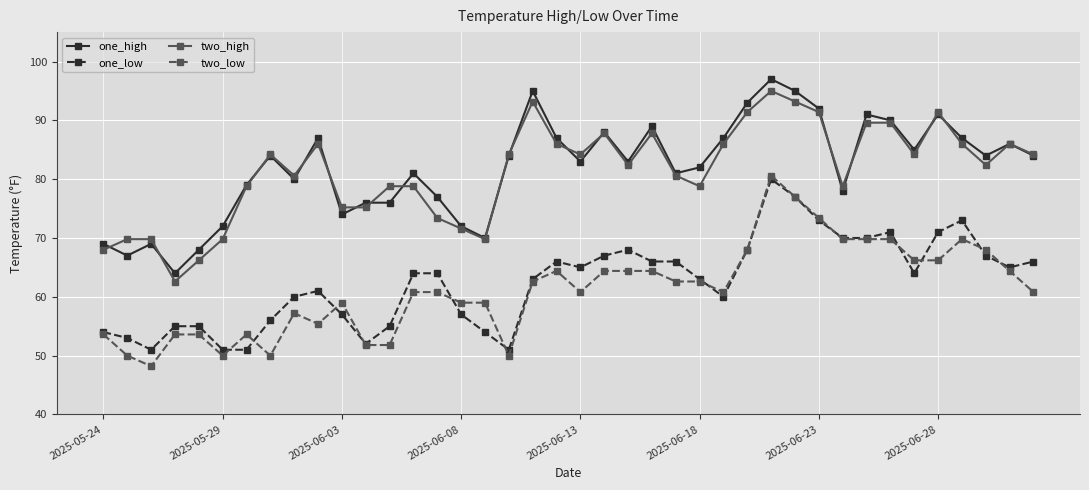

What is the minimum value shown in the chart?

48.2